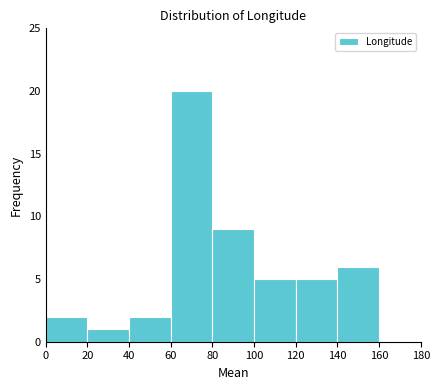

Reading left to right, transcribe this chart: for each bar, give the range it covers on the x-axis and its height. The values are not printed on the chart, so give them approximately, as read against the axis.

0 to 20: 2
20 to 40: 1
40 to 60: 2
60 to 80: 20
80 to 100: 9
100 to 120: 5
120 to 140: 5
140 to 160: 6
160 to 180: 0